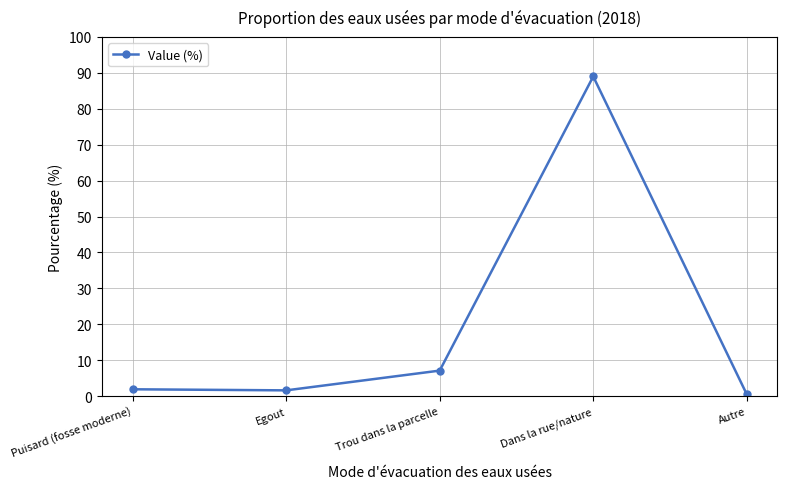

What is the difference between the second highest and minimum values?

6.6